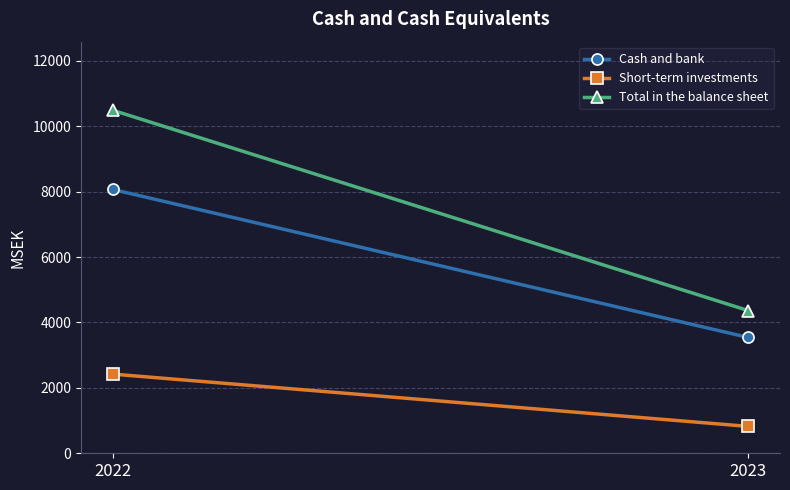

Which has a higher value, 2022 or 2023?

2022